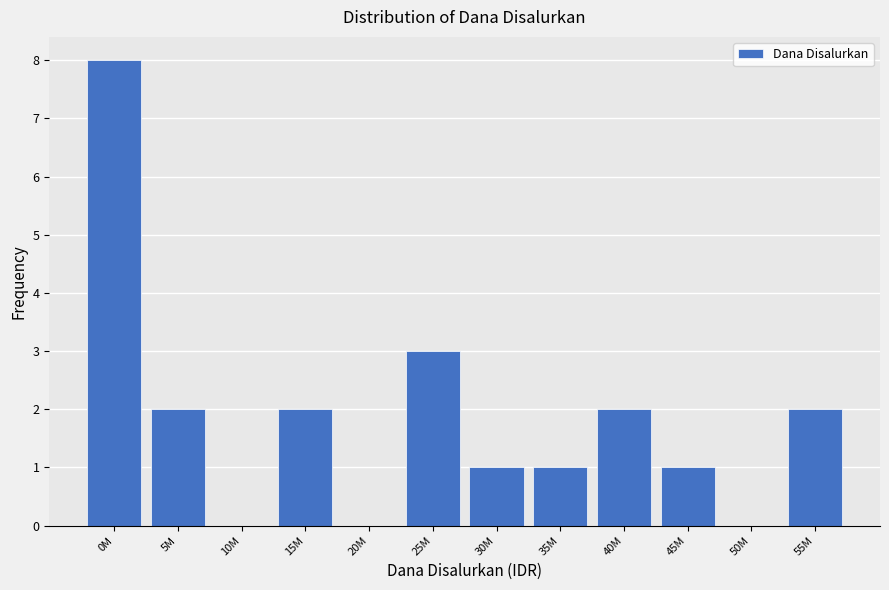

Reading right to left, list all the values displayed in this chart.

55M=2	50M=0	45M=1	40M=2	35M=1	30M=1	25M=3	20M=0	15M=2	10M=0	5M=2	0M=8